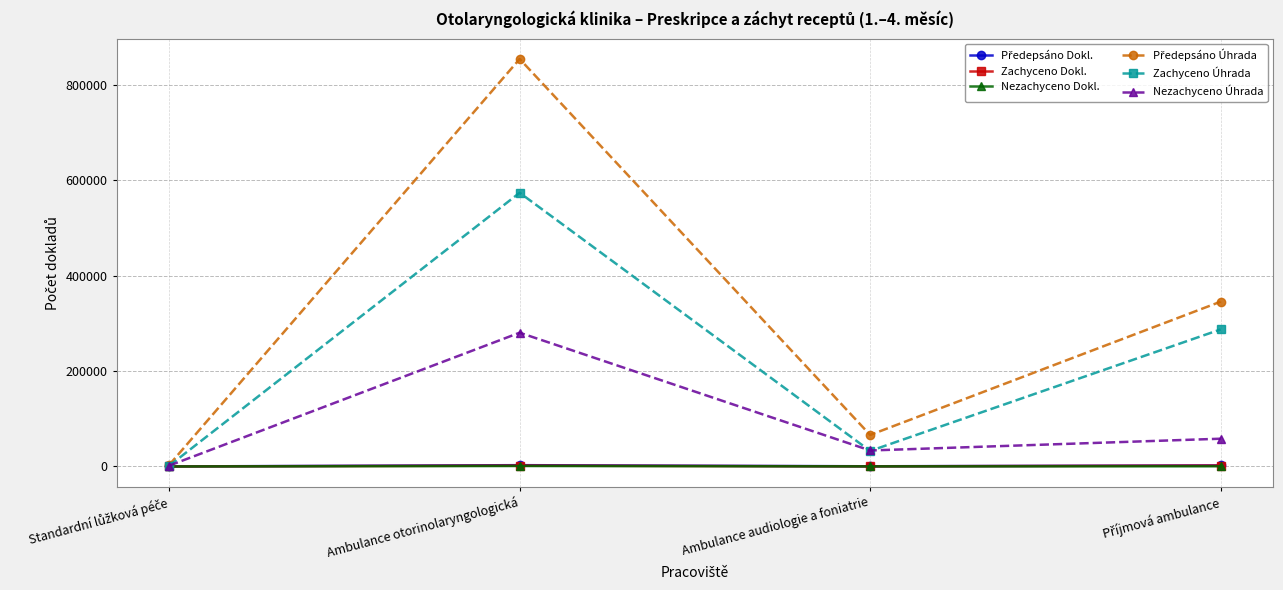

True or false: Zachyceno Úhrada has more than 0 points higher than both neighbors.

True